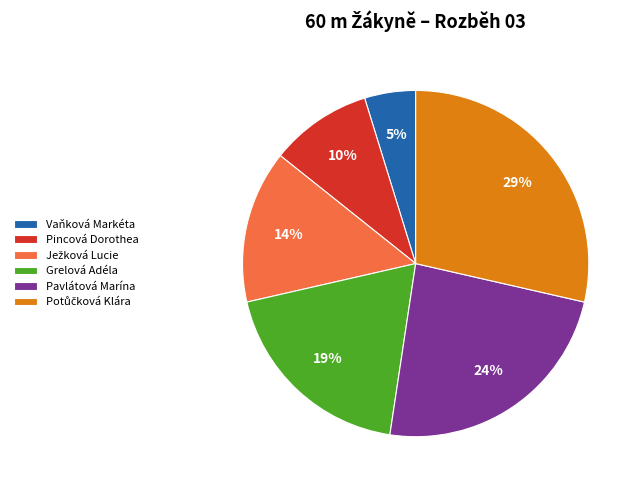

To the nearest percent, what is the difference between the largest and smallest slice percentages?

24%